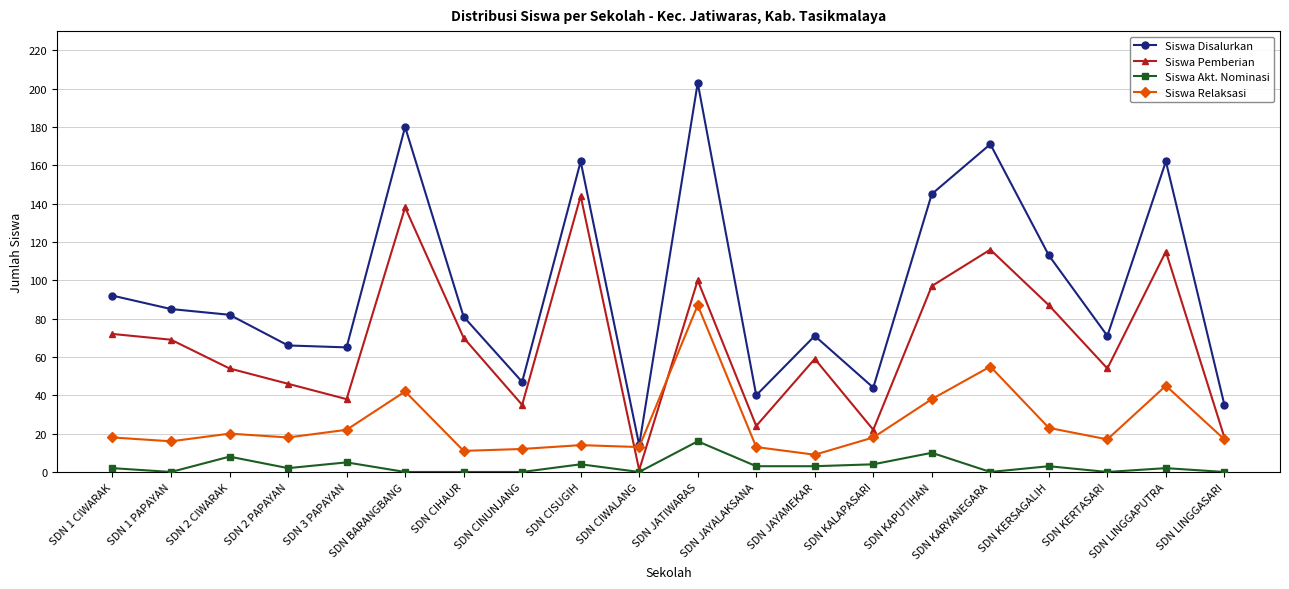

True or false: Siswa Relaksasi and Siswa Akt. Nominasi cross at least once.

False